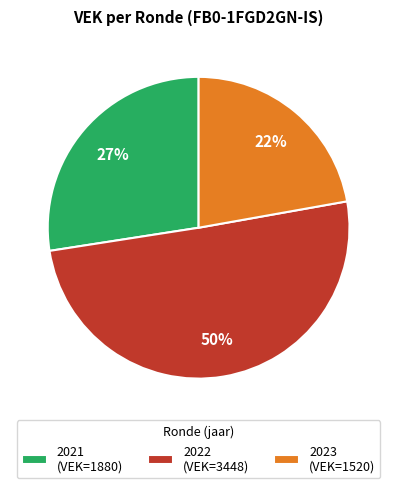

How many slices are in this pie chart?

3